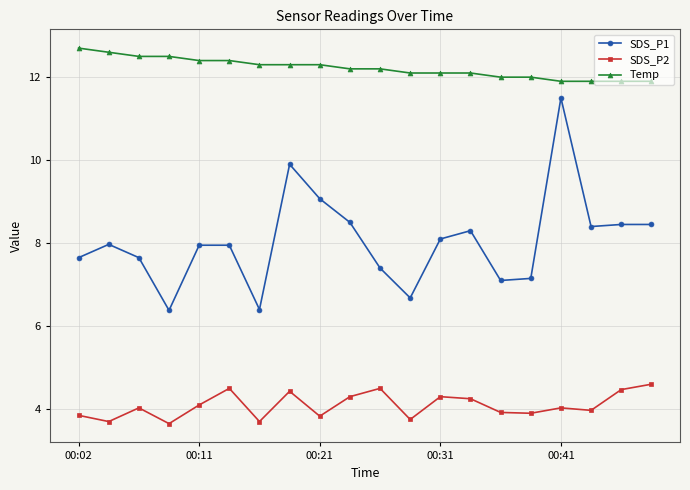

What is the maximum value shown in the chart?

12.7